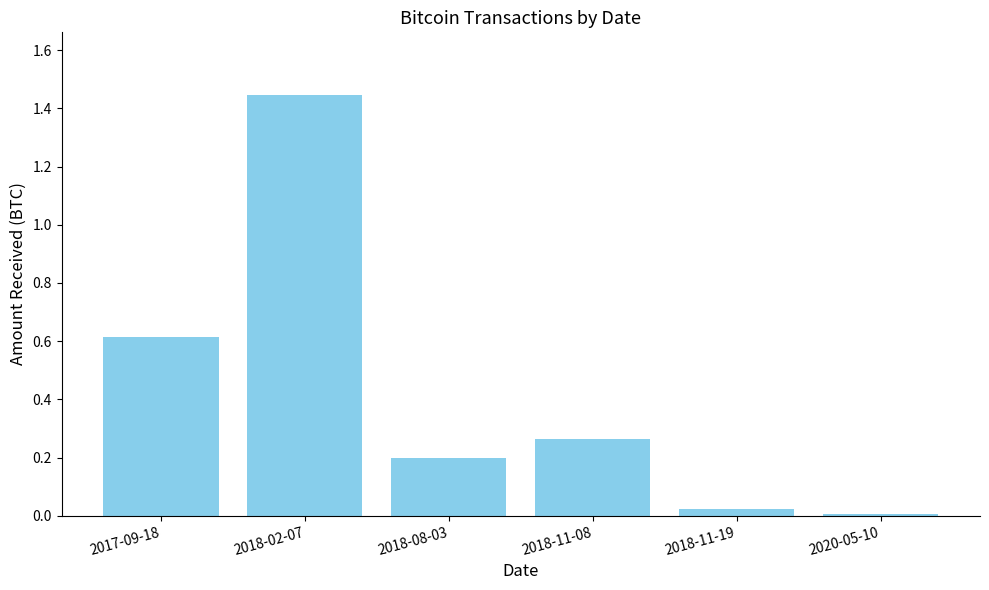

What position from the left is 2018-11-19?

5